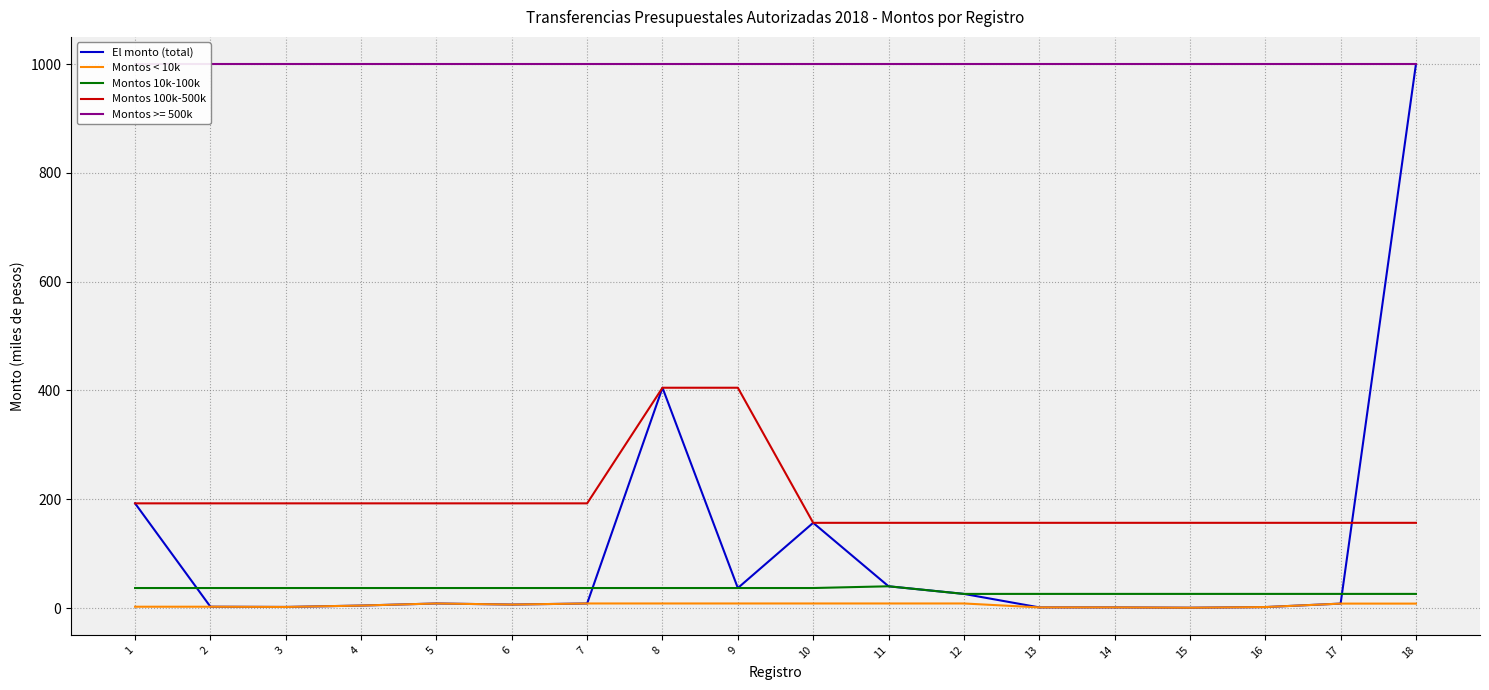

True or false: Montos 10k-100k and Montos 100k-500k intersect in this chart.

False